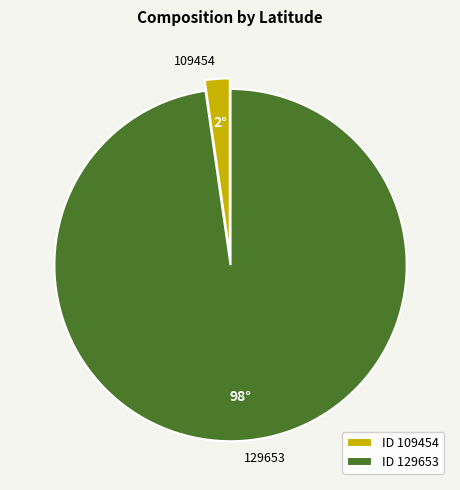

Do 109454 and 129653 together represent more than half of the pie?

Yes